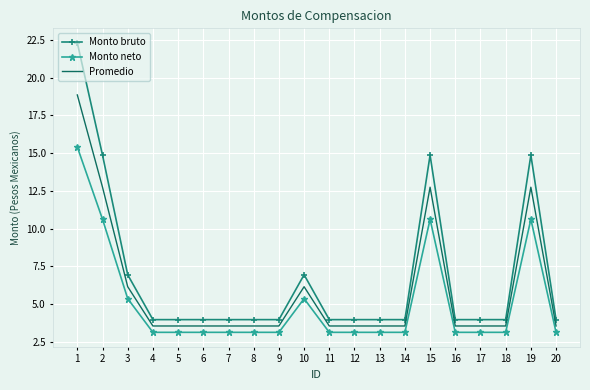

What is the difference between the highest and lowest values at 12?

0.8